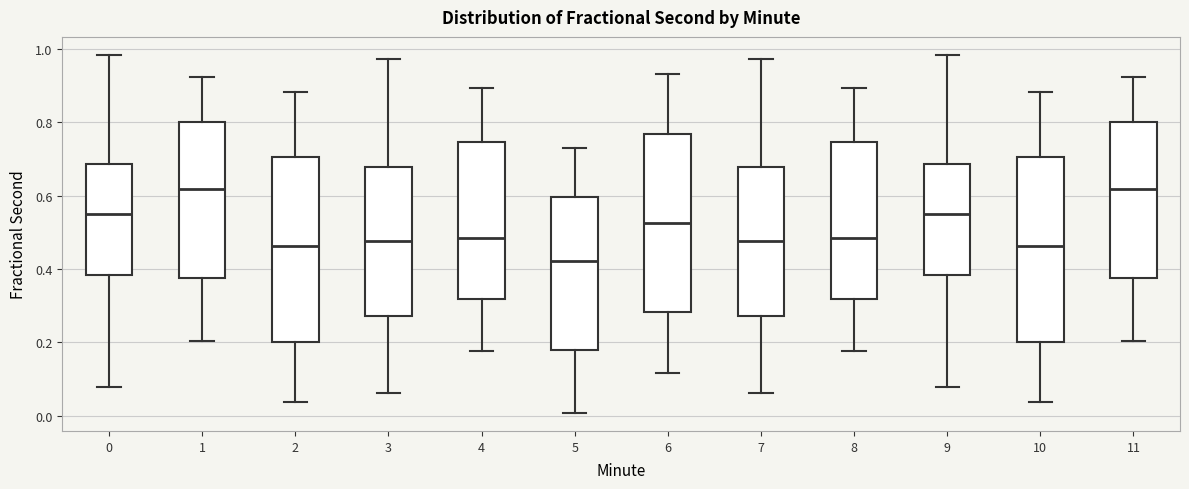

Where is the lower edge of the box at x = 6 on the y-axis? The values are not printed on the chart, so give them approximately, as read against the axis.

0.28